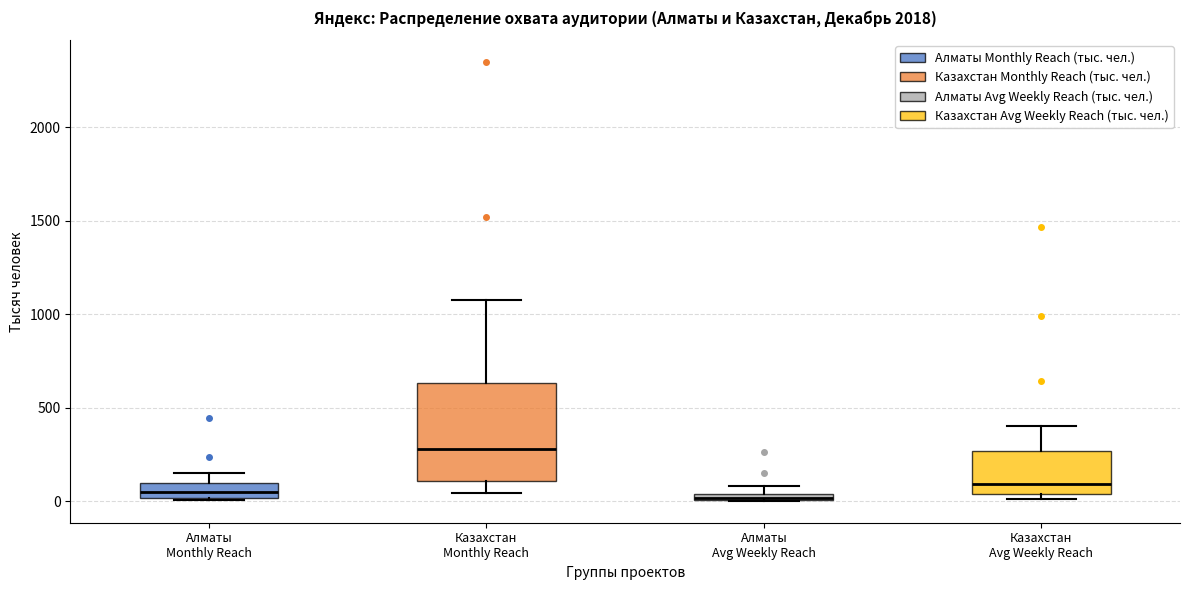

Where does the upper whisker of the box for Алматы Monthly Reach end on the y-axis? The values are not printed on the chart, so give them approximately, as read against the axis.

150